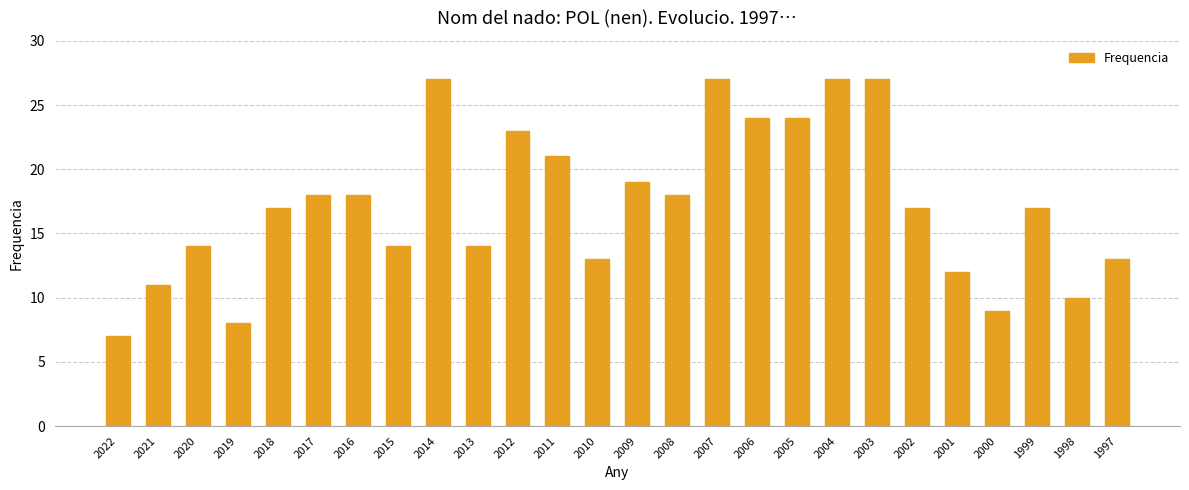

What is the change in value from 2002 to 2001?

-5